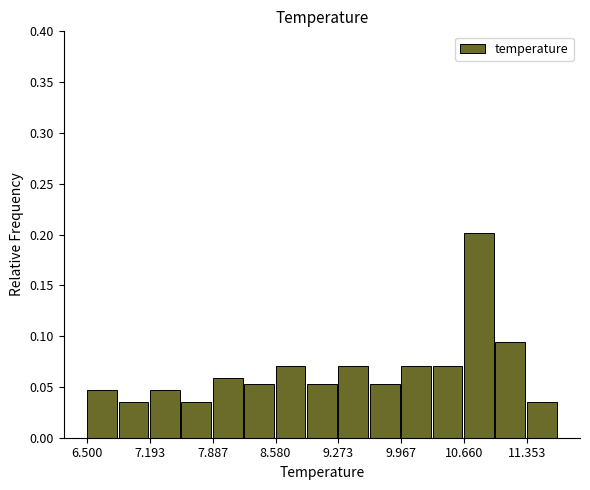

Read against the x-axis, roughly where is the centre of the tallest bar?

10.8